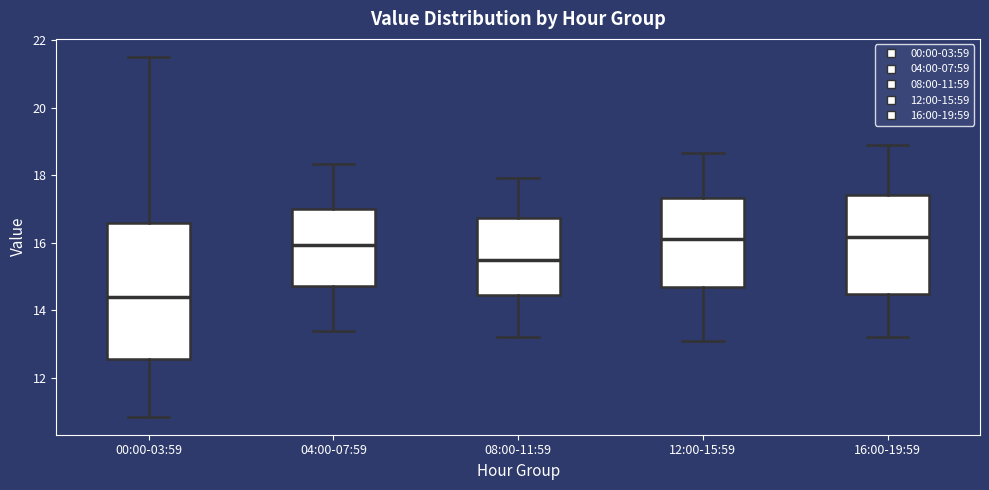

Where does the lower whisker of the box for 08:00-11:59 end on the y-axis? The values are not printed on the chart, so give them approximately, as read against the axis.

13.2